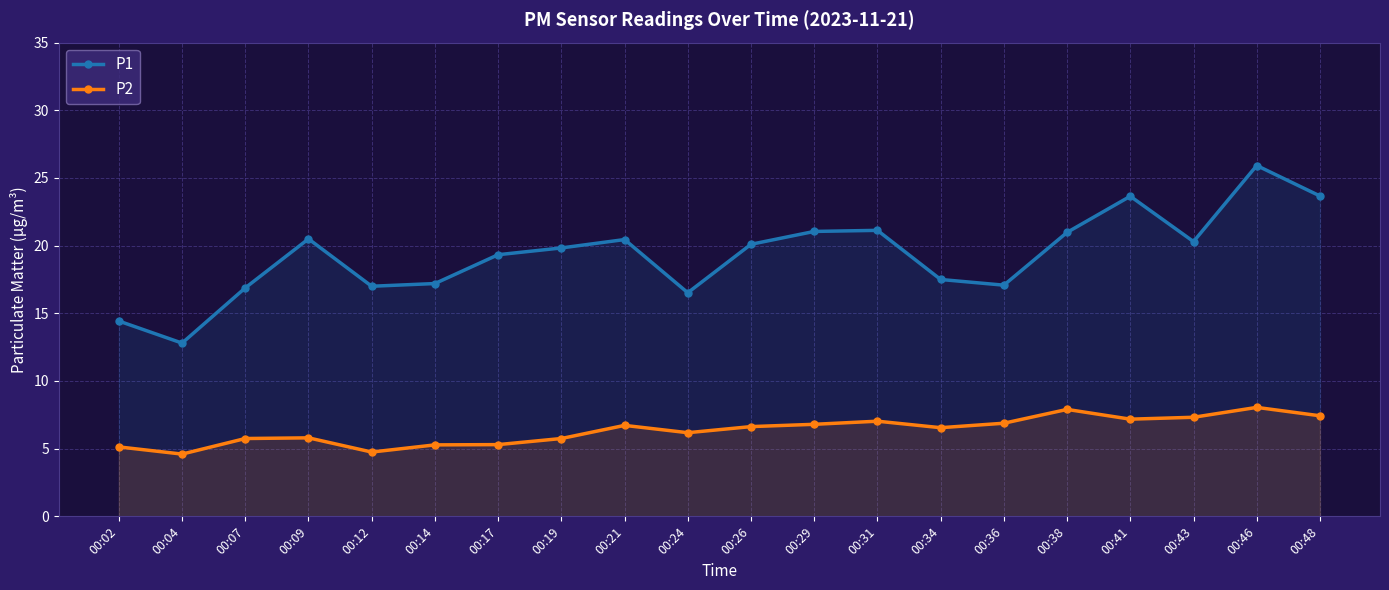

True or false: P2 and P1 cross at least once.

False